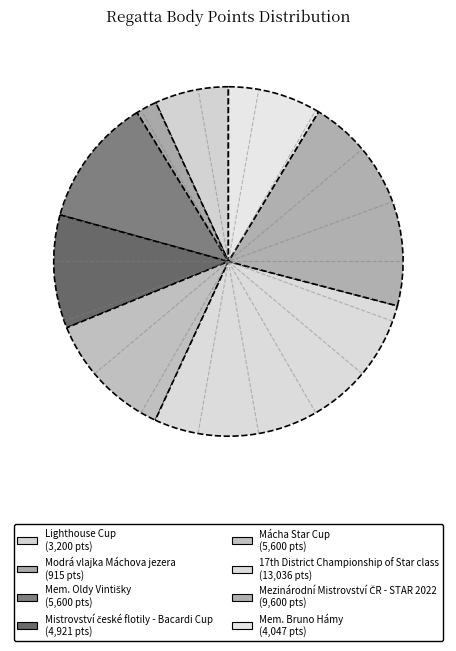

Is it true that Mezinárodní Mistrovství ČR - STAR 2022 is 20% of the pie?

True